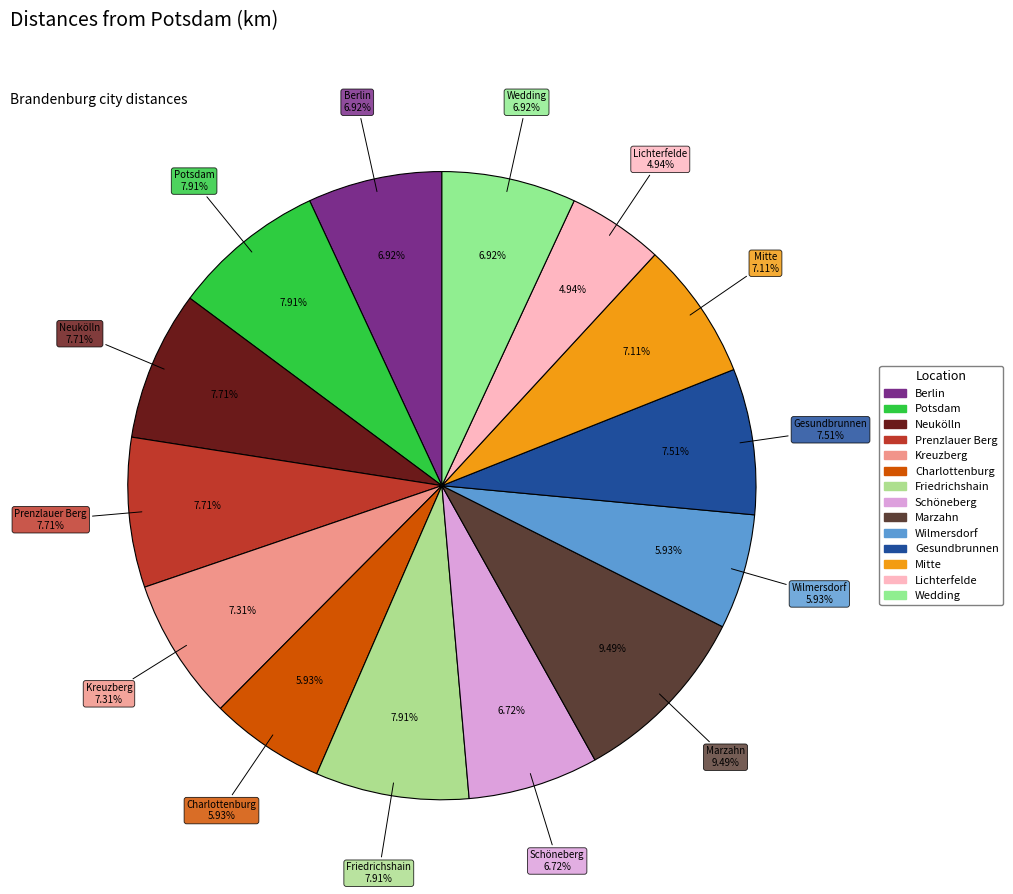

What percentage is the Lichterfelde slice, to the nearest percent?

5%